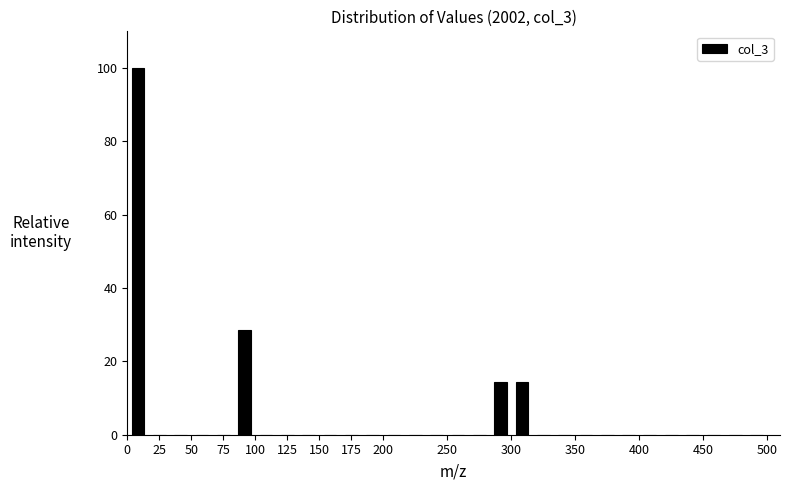

Around what value on the x-axis is the tallest bar? Give the approximate position of its centre, as read against the axis.

10